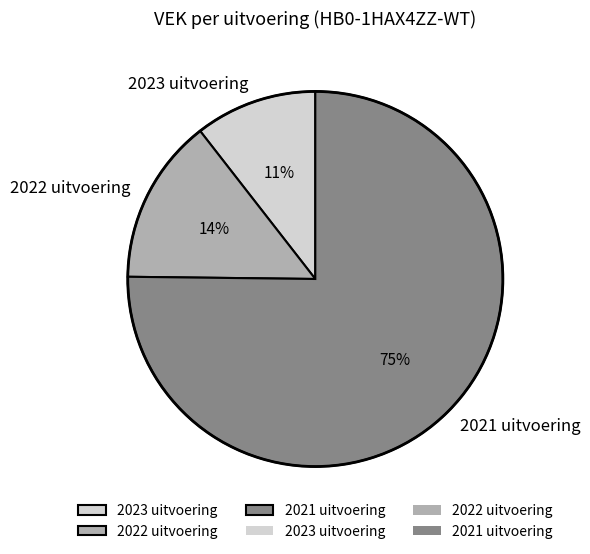

Count the number of slices in the pie.

3